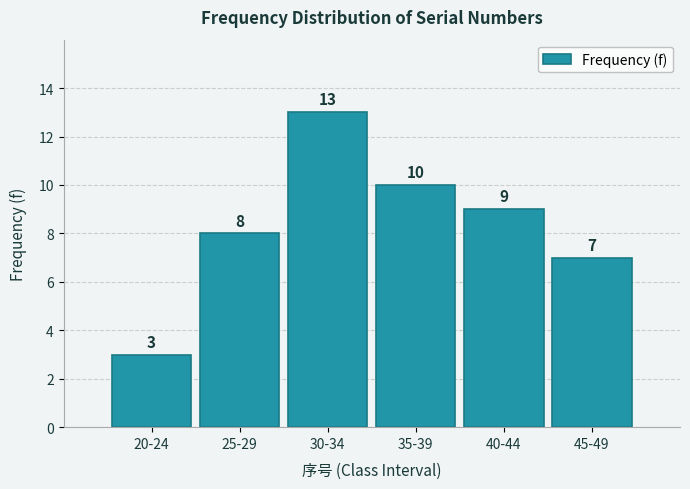

Reading left to right, what are all the values shown in this chart?

20-24=3	25-29=8	30-34=13	35-39=10	40-44=9	45-49=7